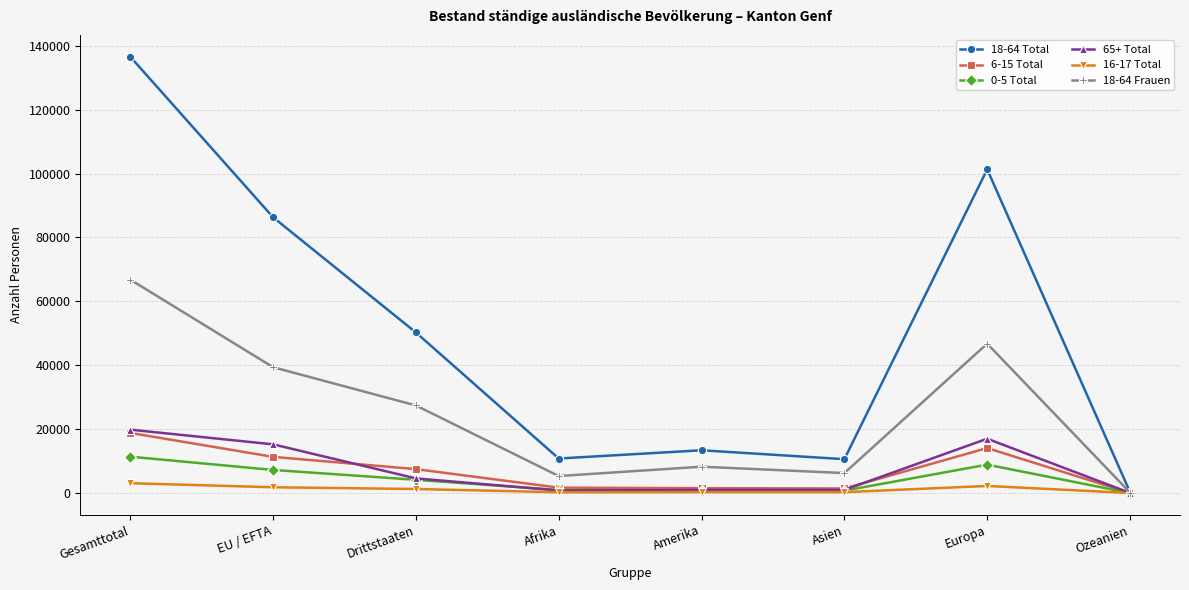

What is the smallest value displayed?

14